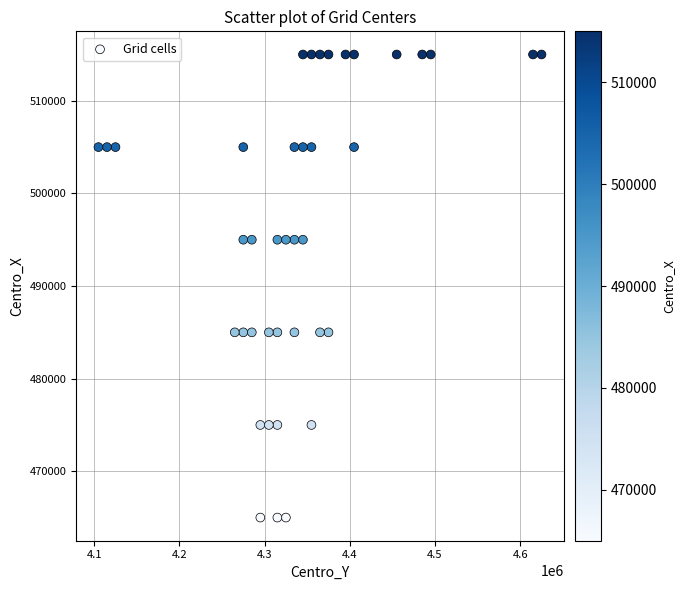

What is the range of X values (max minus min)?

520000